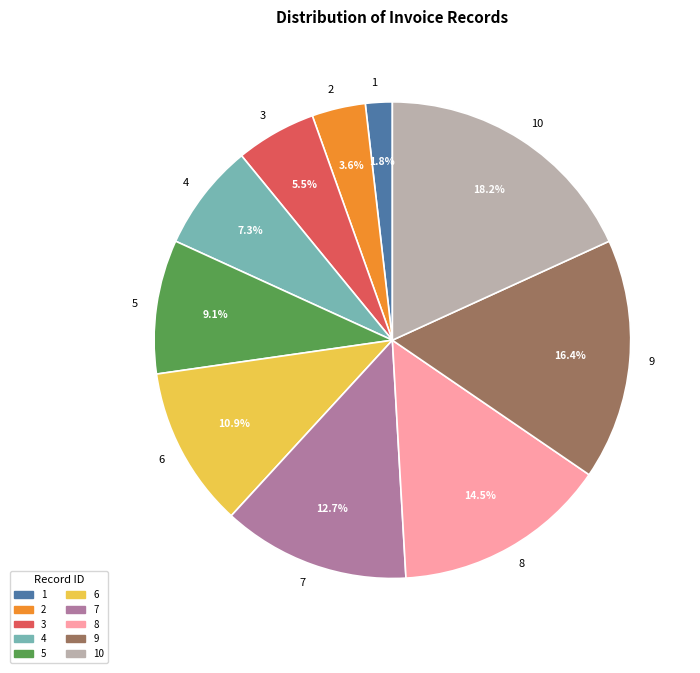

Which slice is the smallest?

1